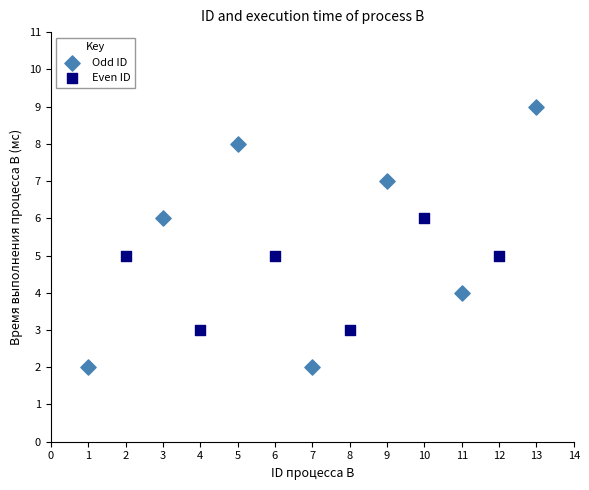

Which series contains the lowest Y value?

Odd ID